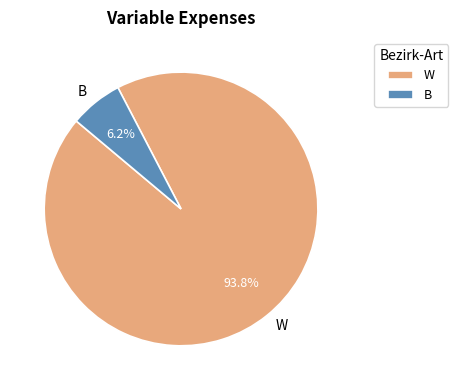

Combined, do B and W account for over 50%?

Yes